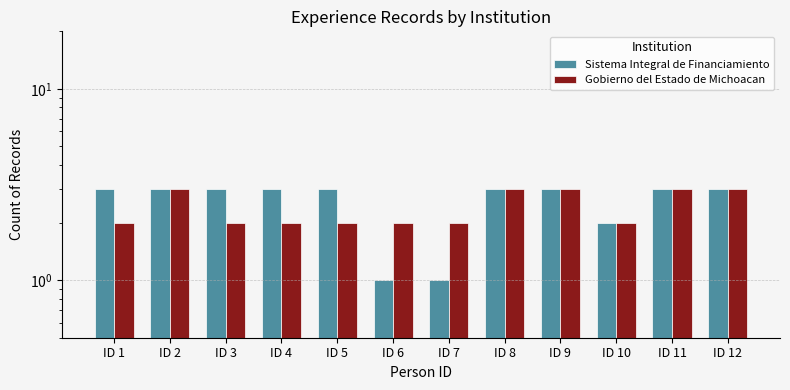

Reading right to left, what are all the values shown in this chart?

Sistema Integral de Financiamiento: 3	3	2	3	3	1	1	3	3	3	3	3
Gobierno del Estado de Michoacan: 3	3	2	3	3	2	2	2	2	2	3	2